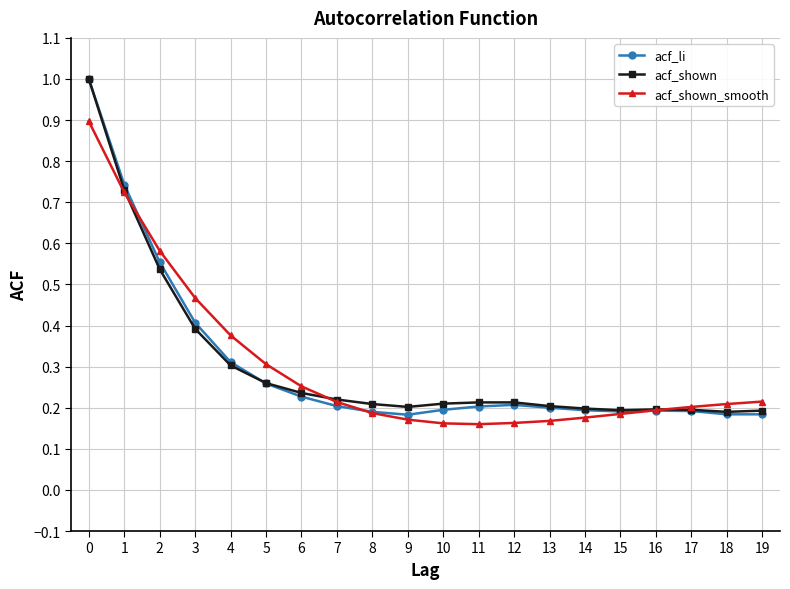

Is this an area chart (filled region under the line)?

No